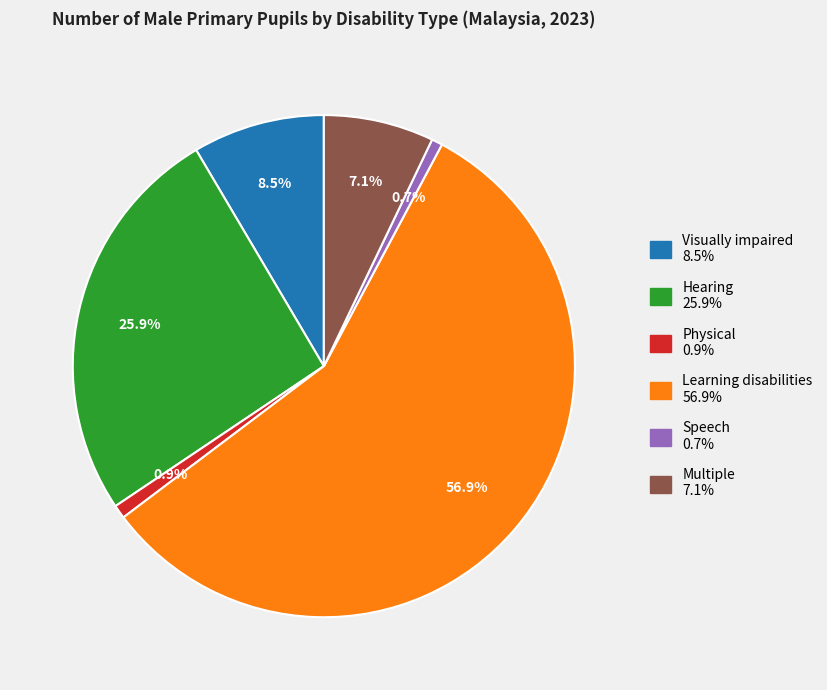

Does any single category account for the majority?

Yes